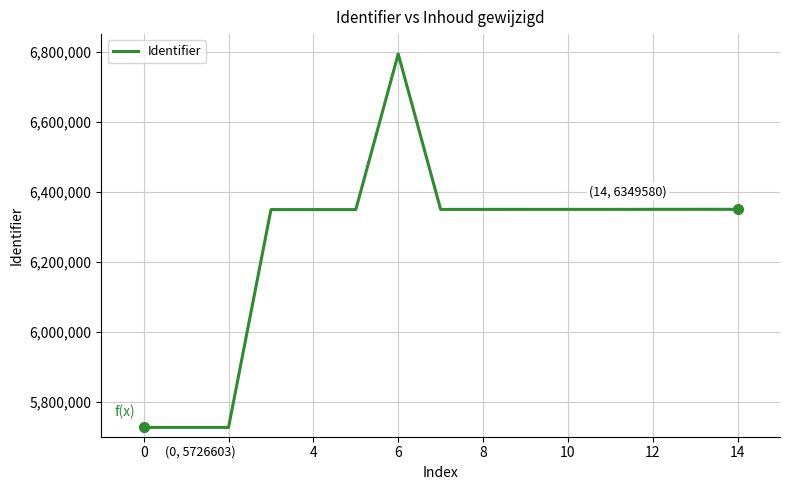

What is the maximum value shown in the chart?

6793290